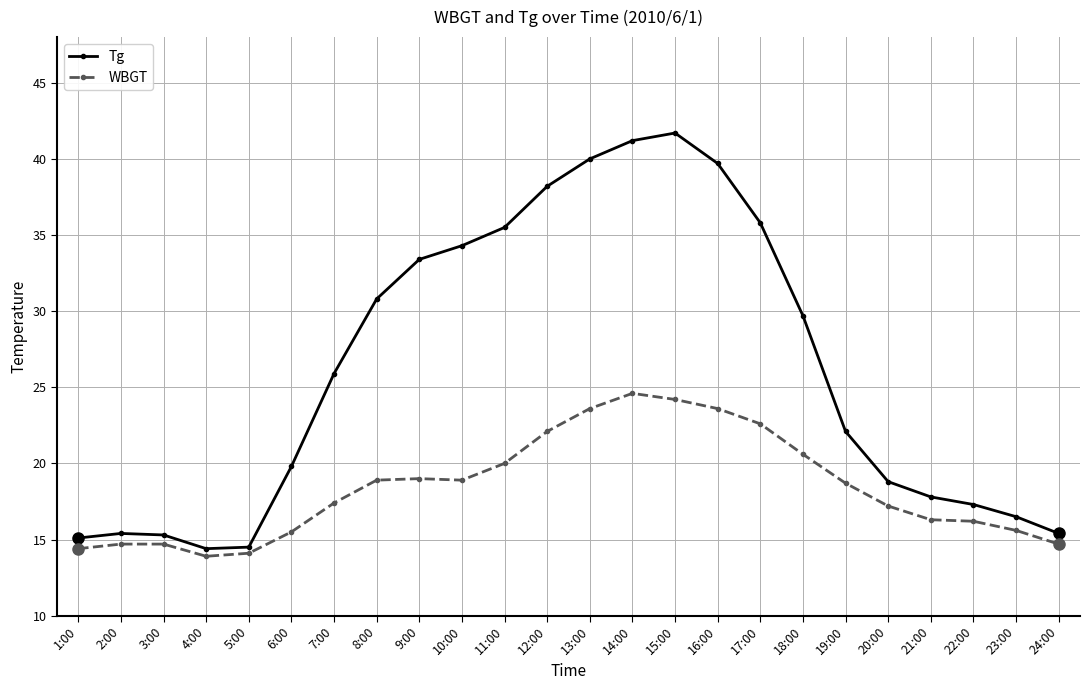

How many interior local peaks does the Tg series have?

2